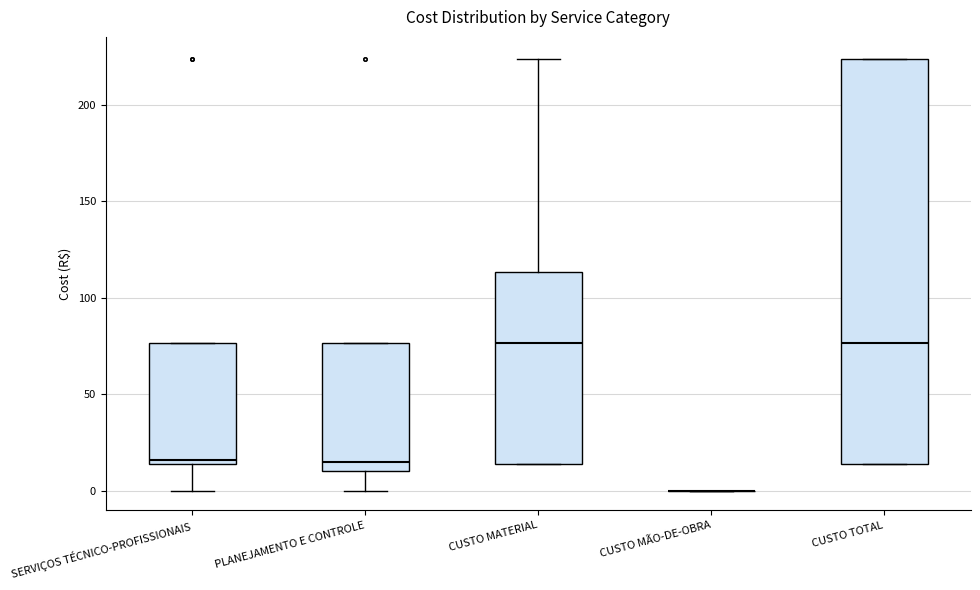

Where is the upper edge of the box for CUSTO MATERIAL on the y-axis? The values are not printed on the chart, so give them approximately, as read against the axis.

115